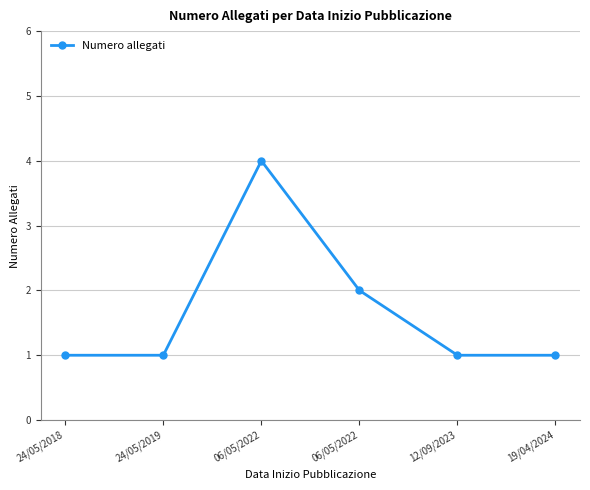

True or false: the data shows 1 at 19/04/2024.

True